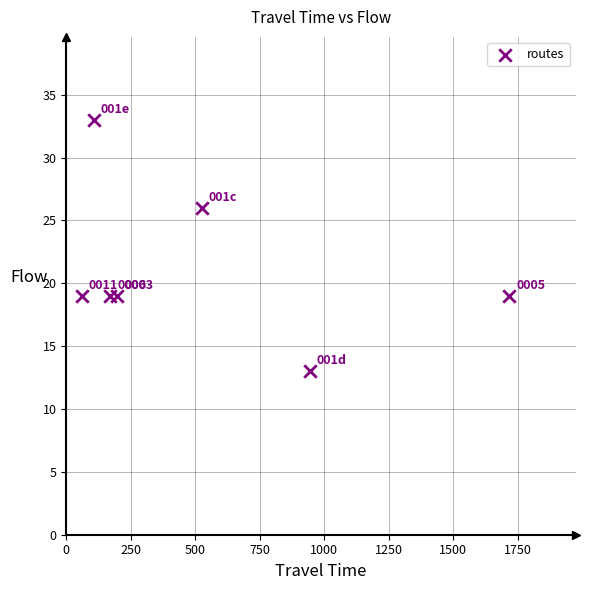

What is the range of X values (max minus min)?

1658